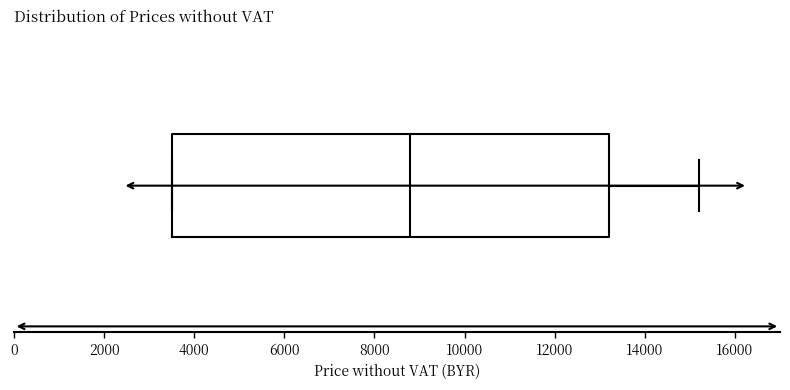

Transcribe this box plot: give where the median line is, the range the box spans, and where the two whiskers end, as read against the x-axis. The values are not printed on the chart, so give them approximately, as read against the axis.

median 8800, box 3600 to 13200, whiskers 3600 to 15200